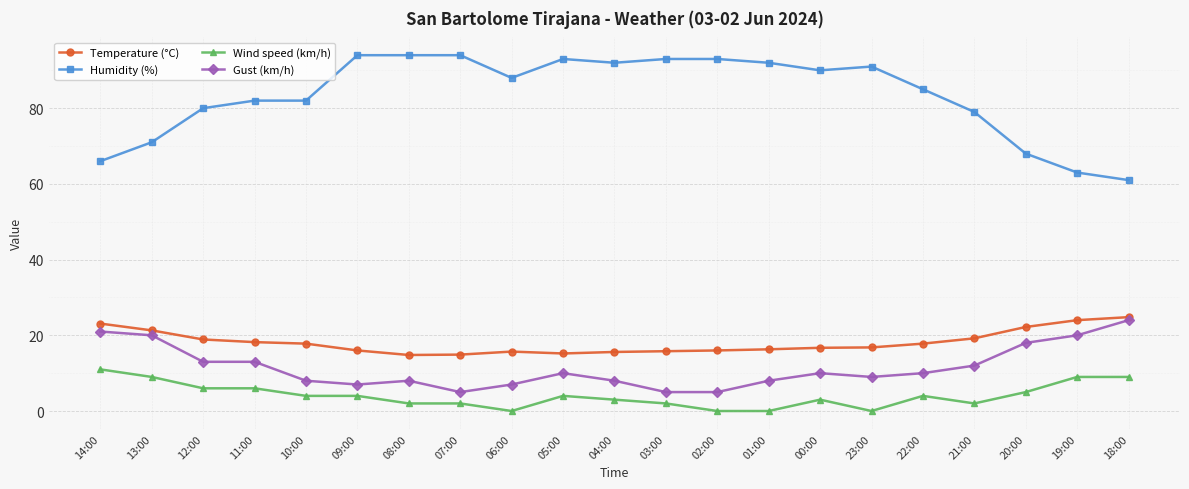

Is it true that Temperature (°C) equals 8.8 at 12:00?

False